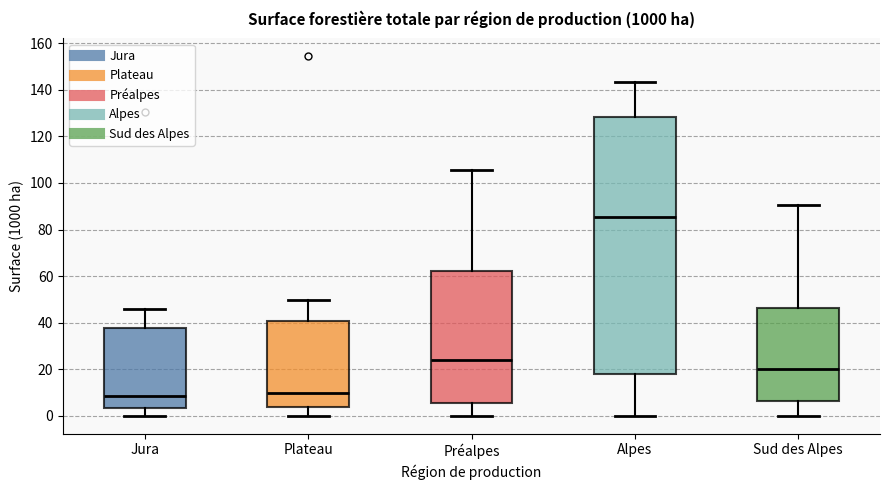

Reading left to right, transcribe this box plot: for each box, give where its median line is, the range the box spans, and where its two whiskers end, as read against the y-axis. The values are not printed on the chart, so give them approximately, as read against the axis.

Jura: median 8, box 4 to 38, whiskers 0 to 46
Plateau: median 10, box 4 to 40, whiskers 0 to 50
Préalpes: median 24, box 6 to 62, whiskers 0 to 106
Alpes: median 86, box 18 to 128, whiskers 0 to 144
Sud des Alpes: median 20, box 6 to 46, whiskers 0 to 90